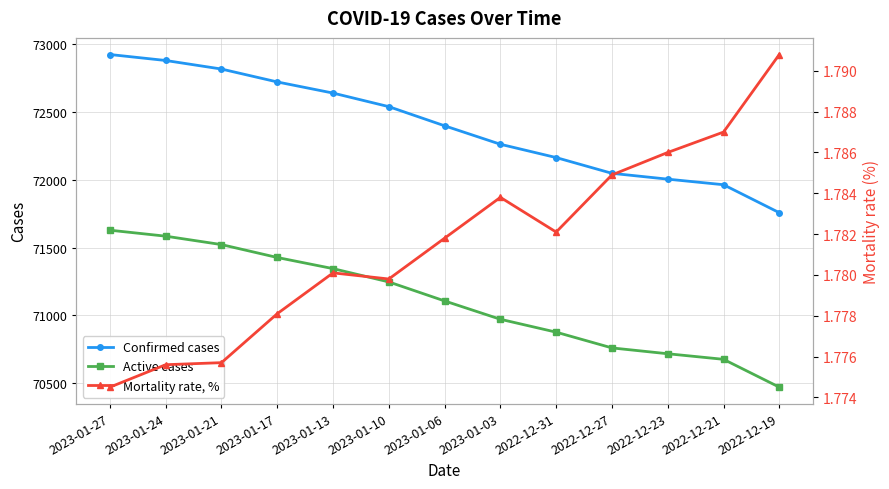

Between 2023-01-21 and 2022-12-19, which series saw the biggest shift?

Confirmed cases